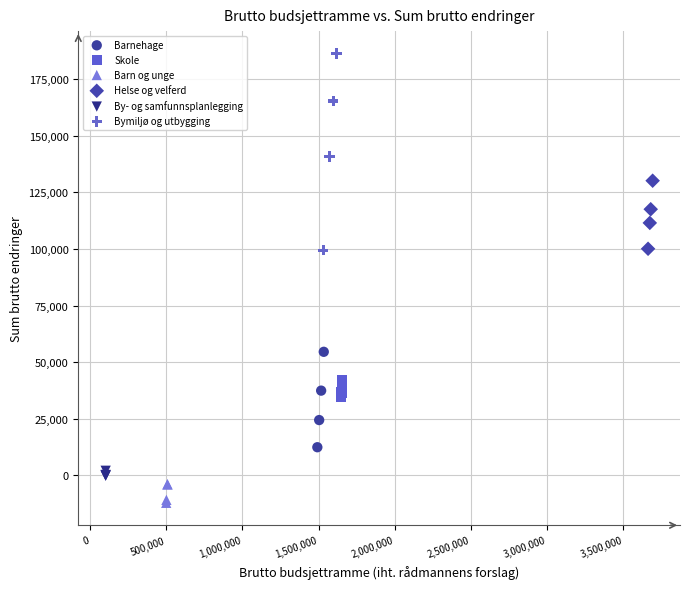

What are all the series names shown in the legend?

Barnehage, Skole, Barn og unge, Helse og velferd, By- og samfunnsplanlegging, Bymiljø og utbygging